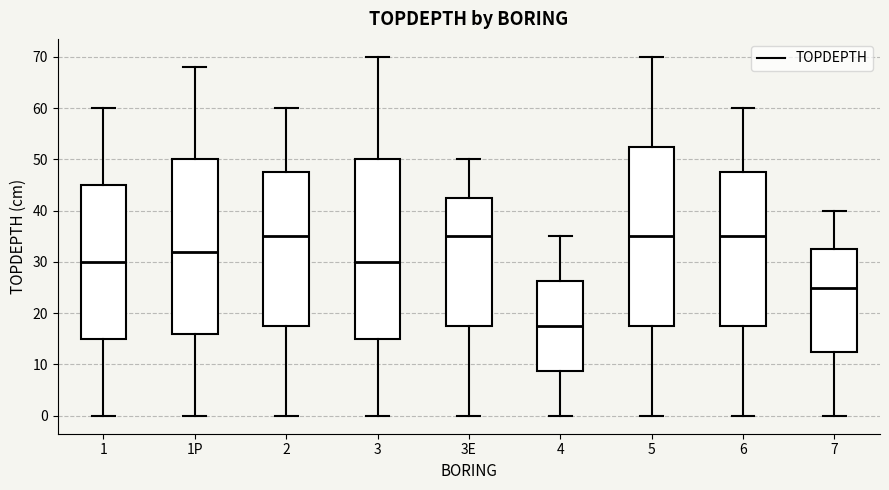

Where does the upper whisker of the box for 7 end on the y-axis? The values are not printed on the chart, so give them approximately, as read against the axis.

40